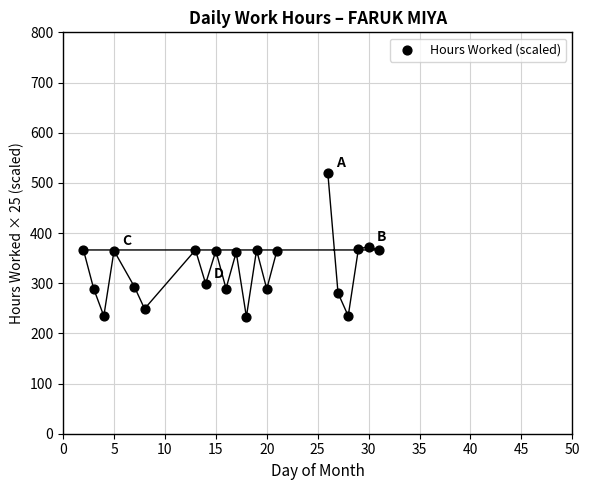

What is the range of X values (max minus min)?

29.0